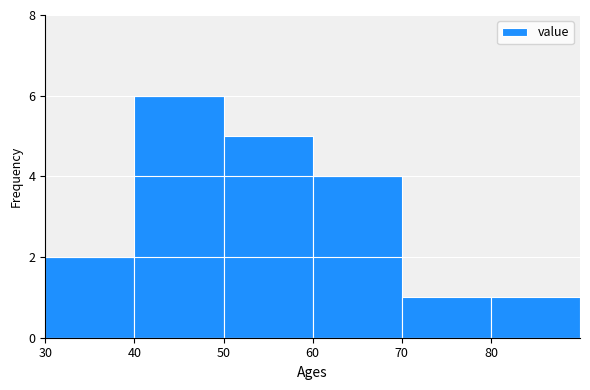

Reading left to right, list every bar in this chart as the range it spans on the x-axis followed by its height. The values are not printed on the chart, so give them approximately, as read against the axis.

30 to 40: 2
40 to 50: 6
50 to 60: 5
60 to 70: 4
70 to 80: 1
80 to 90: 1